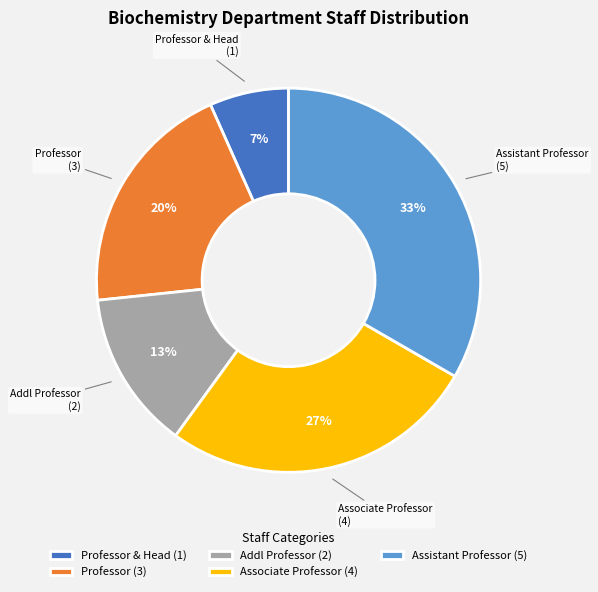

What is the change in value from Professor & Head to Professor?

+2